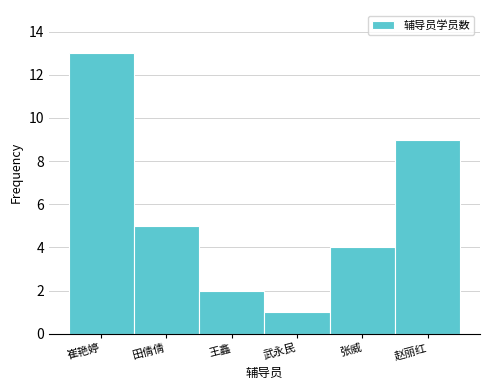

Reading left to right, list all the values displayed in this chart.

崔艳婷=13	田倩倩=5	王鑫=2	武永民=1	张威=4	赵丽红=9